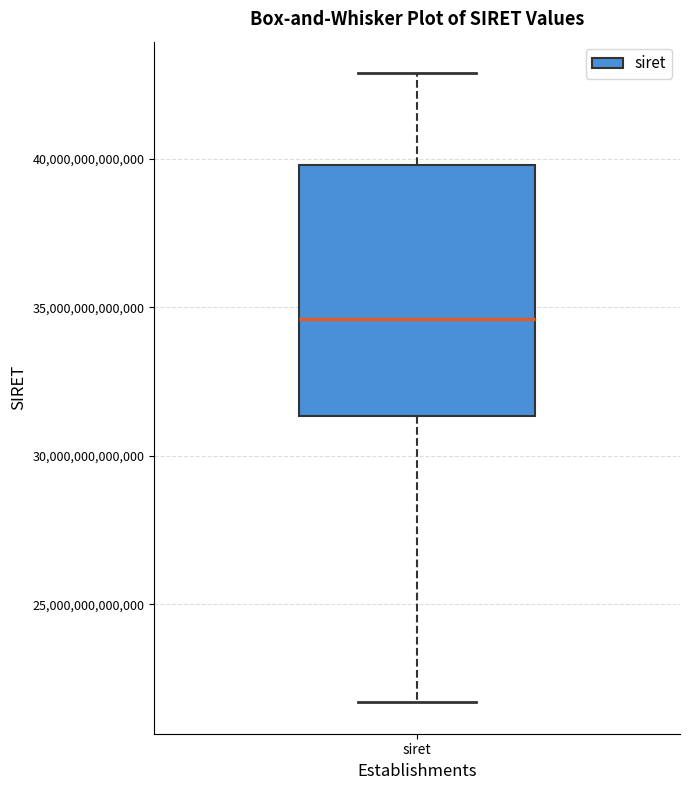

Read this box plot against the y-axis: the position of the median line, the range covered by the box, and the ends of both whiskers. The values are not printed on the chart, so give them approximately, as read against the axis.

median 34500000000000, box 31500000000000 to 40000000000000, whiskers 21500000000000 to 43000000000000